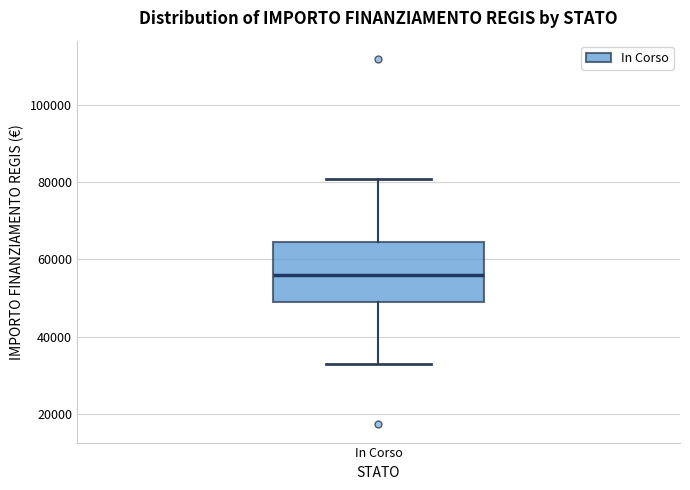

Read this box plot against the y-axis: the position of the median line, the range covered by the box, and the ends of both whiskers. The values are not printed on the chart, so give them approximately, as read against the axis.

median 56000, box 50000 to 64000, whiskers 32000 to 80000